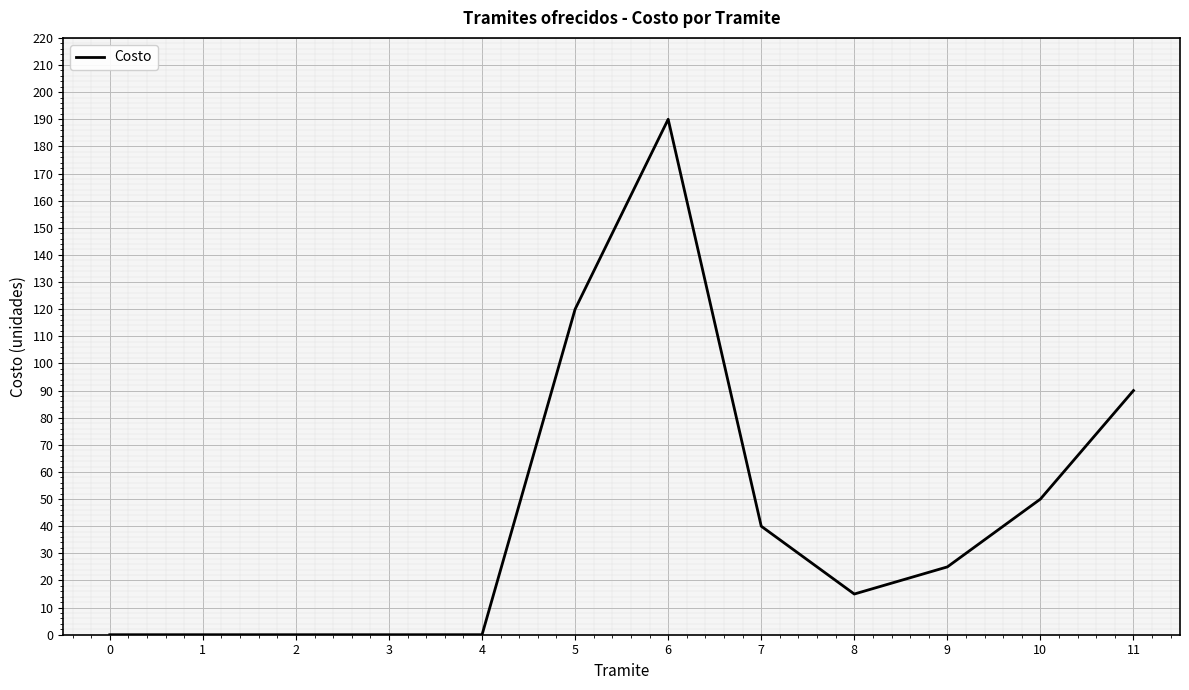

Count the number of data series in this chart.

1